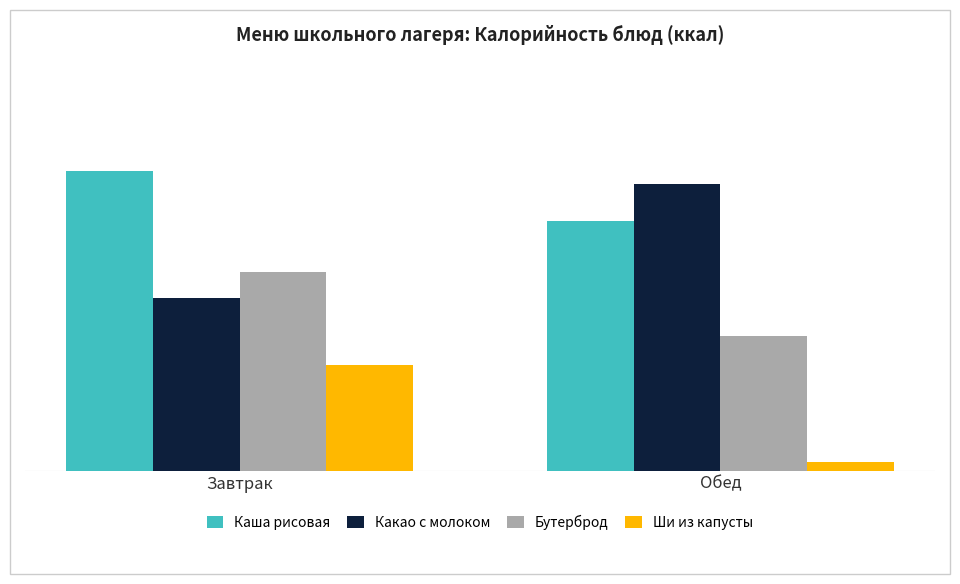

Rank the series at Завтрак from lowest to highest value.

Ши из капусты, Какао с молоком, Бутерброд, Каша рисовая